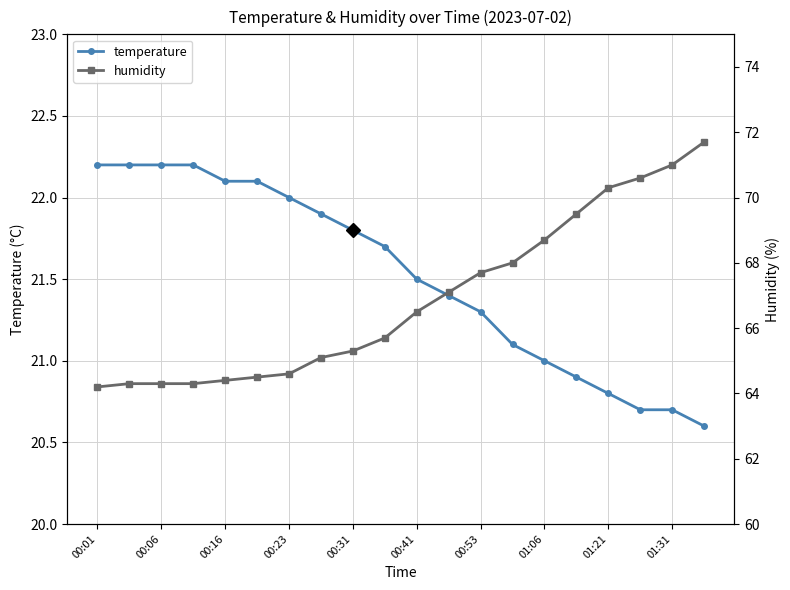

What is the difference between the second highest and second lowest values in the humidity series?

6.7